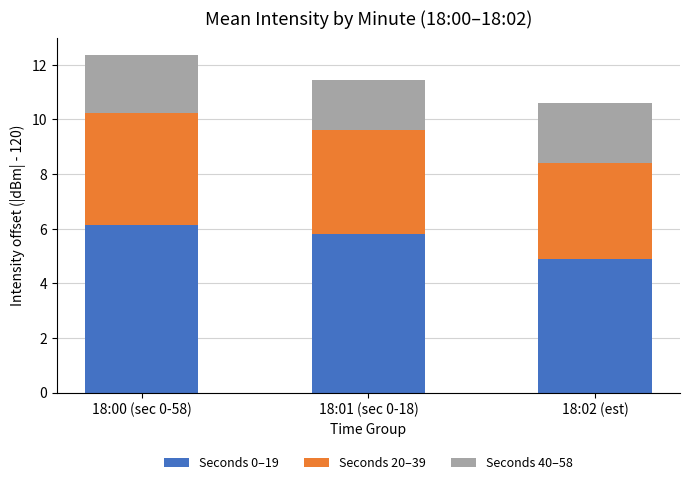

What is the total value across all series at 18:01 (sec 0-18)?

11.4